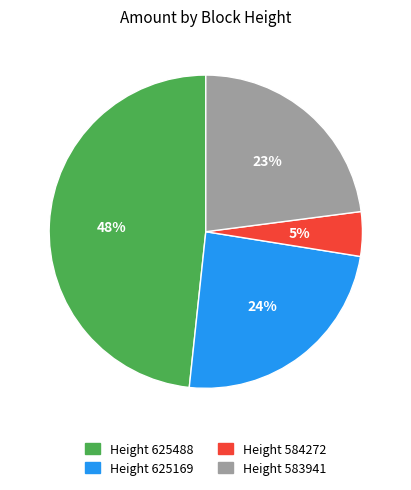

To the nearest percent, what is the combined percentage of Height 625169 and Height 583941?

47%